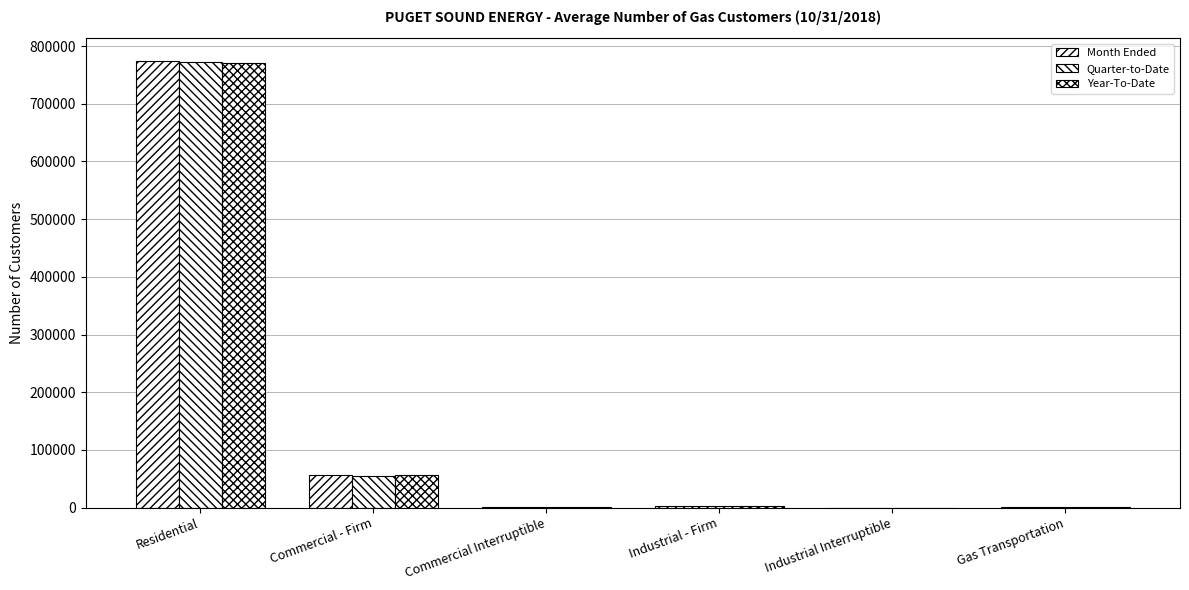

Which category has the lowest value in the Month Ended series?

Industrial Interruptible